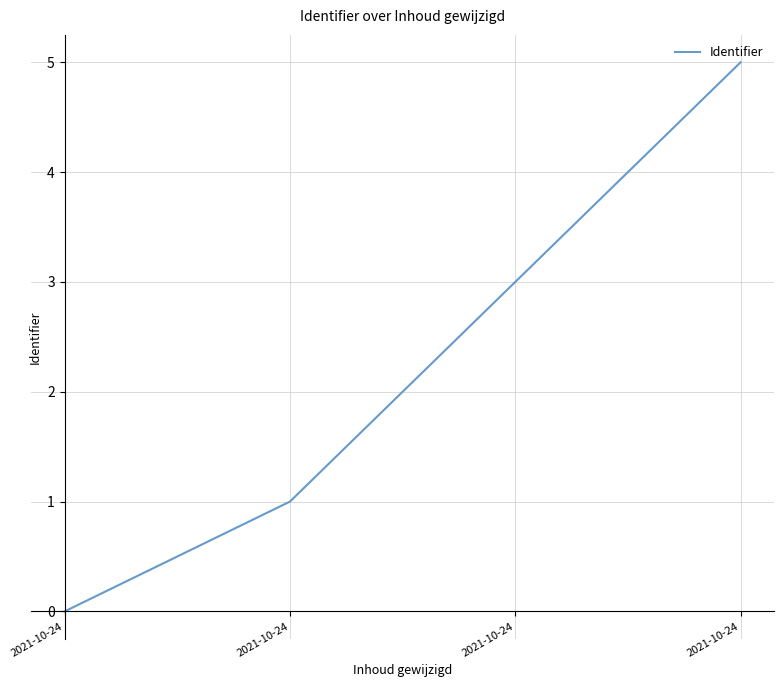

Count the number of categories in the chart.

4